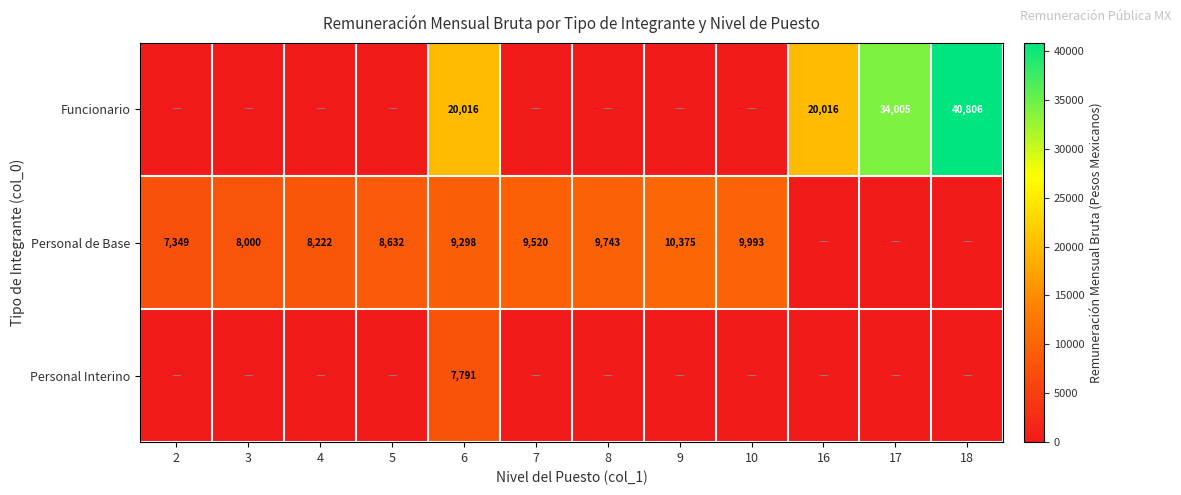

What is the difference between the Personal de Base values at 3 and 2?

651